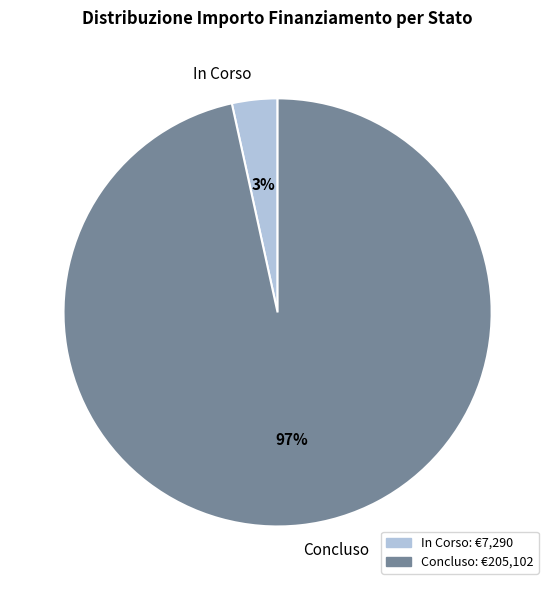

Which slice is the largest?

Concluso